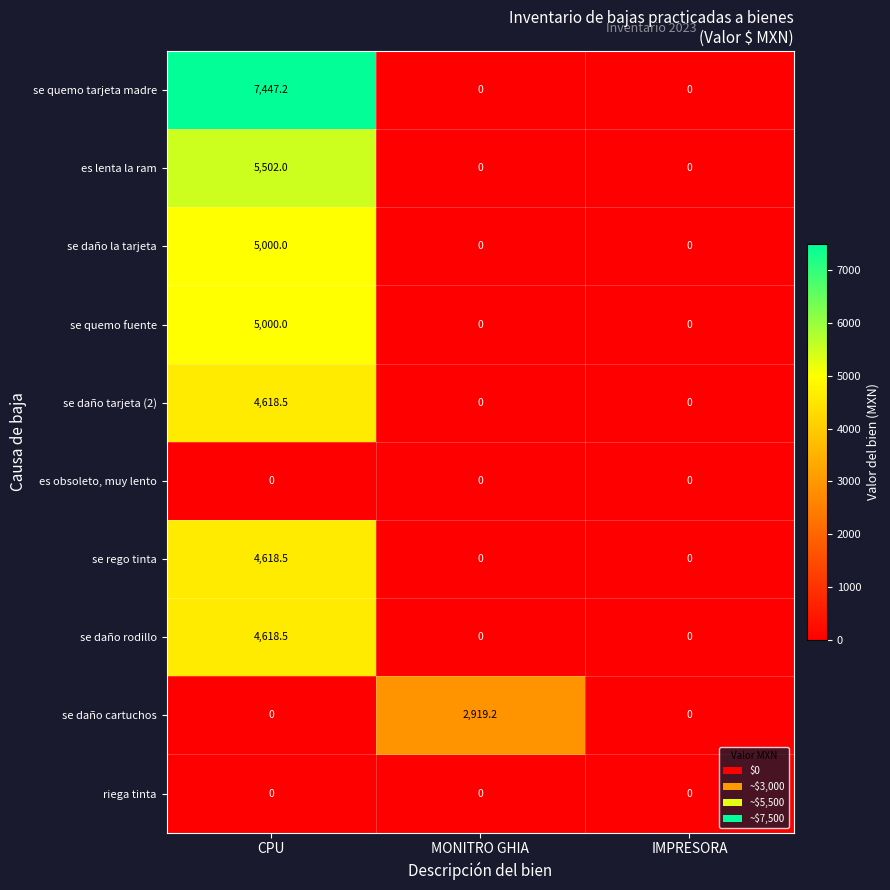

Which series has the largest total across all categories?

se quemo tarjeta madre